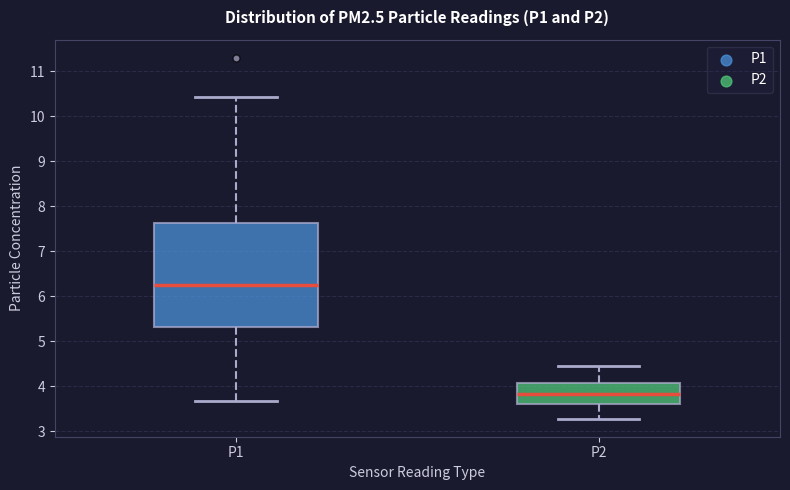

Reading left to right, transcribe this box plot: for each box, give where its median line is, the range the box spans, and where its two whiskers end, as read against the y-axis. The values are not printed on the chart, so give them approximately, as read against the axis.

P1: median 6.3, box 5.3 to 7.6, whiskers 3.7 to 10.4
P2: median 3.8, box 3.6 to 4.1, whiskers 3.3 to 4.5